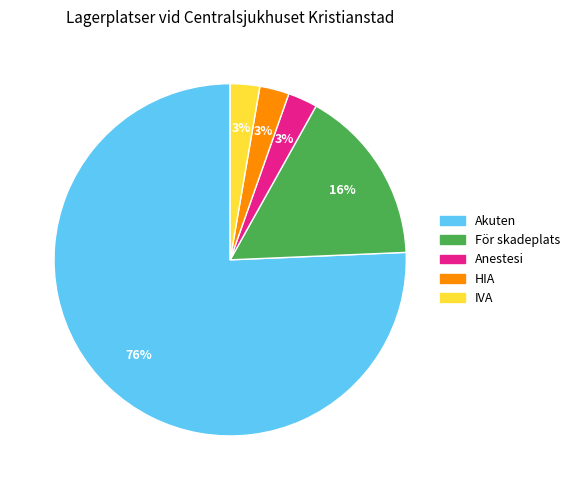

To the nearest percent, what is the average slice percentage?

20%